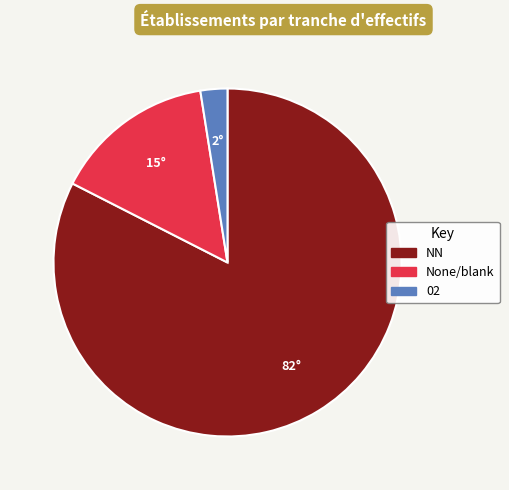

Which slice is the smallest?

02